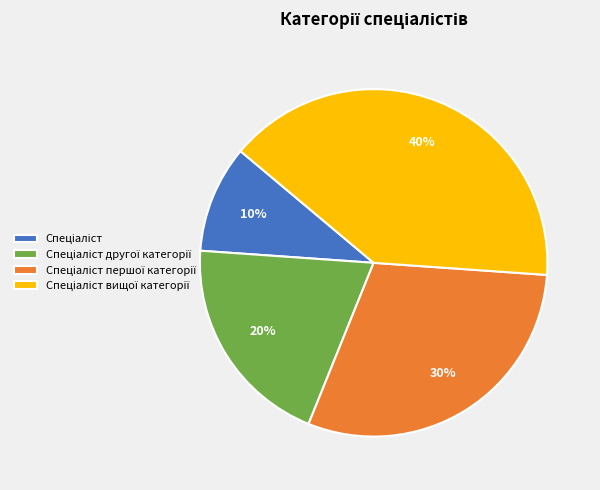

How many slices are in this pie chart?

4